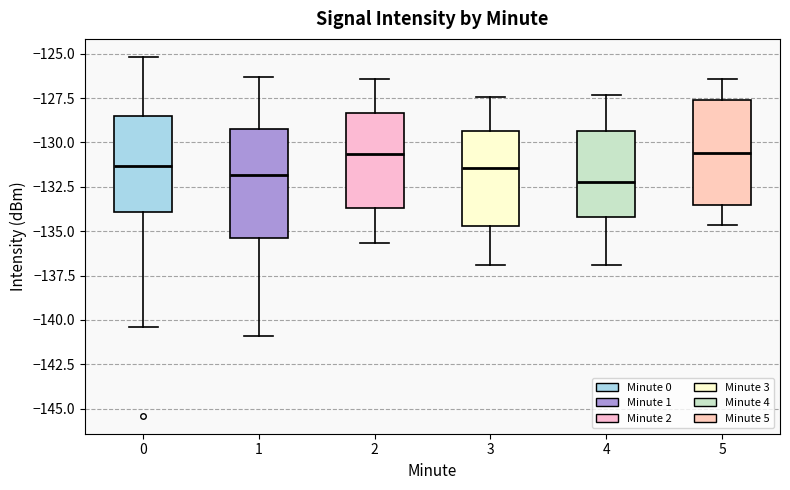

Reading left to right, read every box against the y-axis: the position of its median line, the range the box covers, and the ends of its whiskers. The values are not printed on the chart, so give them approximately, as read against the axis.

0: median -131.5, box -134.0 to -128.5, whiskers -140.5 to -125.0
1: median -132.0, box -135.5 to -129.5, whiskers -141.0 to -126.5
2: median -130.5, box -133.5 to -128.5, whiskers -135.5 to -126.5
3: median -131.5, box -134.5 to -129.5, whiskers -137.0 to -127.5
4: median -132.0, box -134.0 to -129.5, whiskers -137.0 to -127.5
5: median -130.5, box -133.5 to -127.5, whiskers -134.5 to -126.5